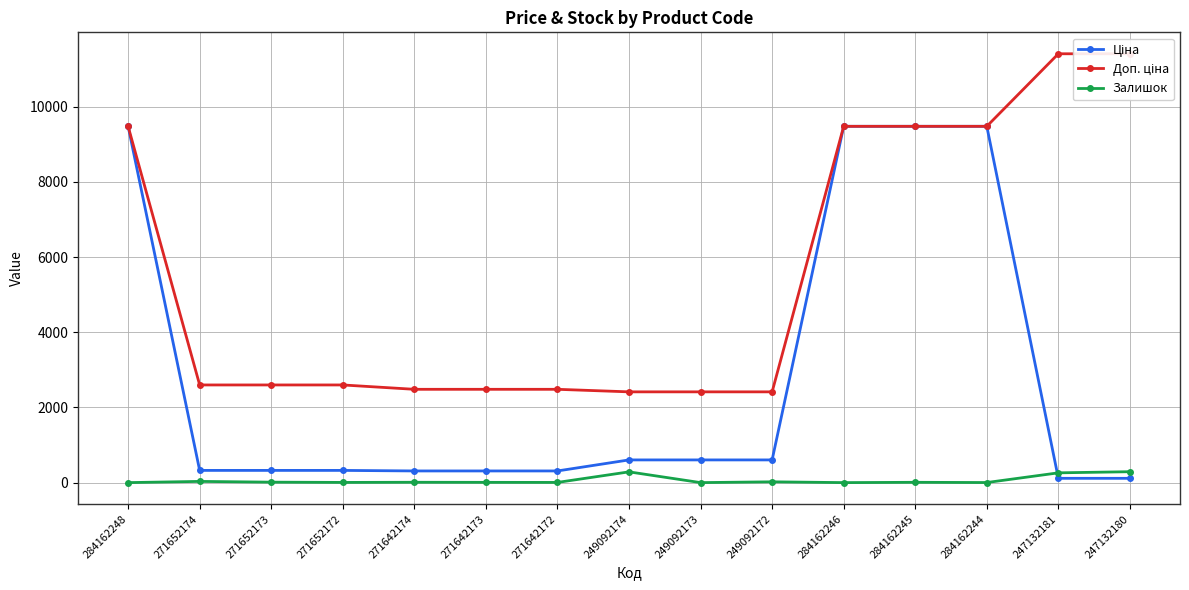

What is the sum of the Ціна values at 271652173 and 284162248?

9804.9